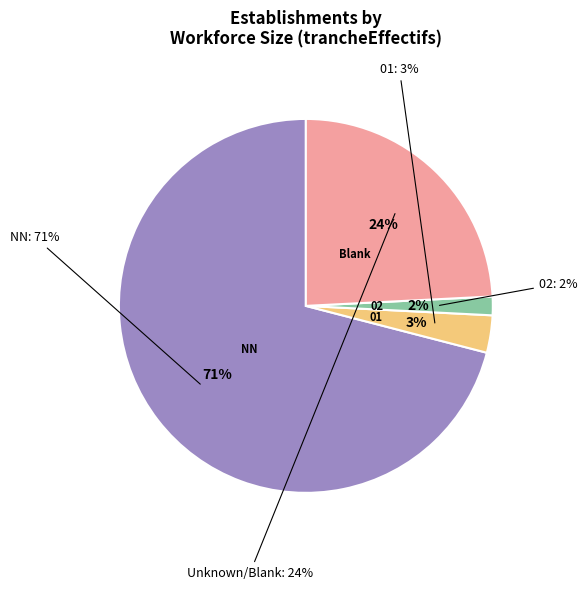

Count the number of slices in the pie.

4